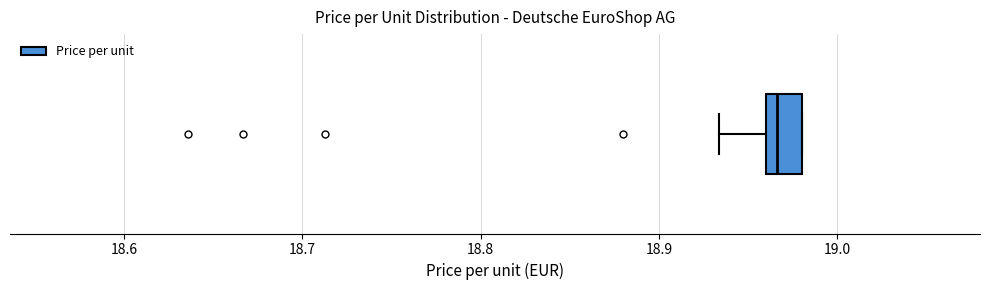

Transcribe this box plot: give where the median line is, the range the box spans, and where the two whiskers end, as read against the x-axis. The values are not printed on the chart, so give them approximately, as read against the axis.

median 18.97, box 18.96 to 18.98, whiskers 18.93 to 18.98